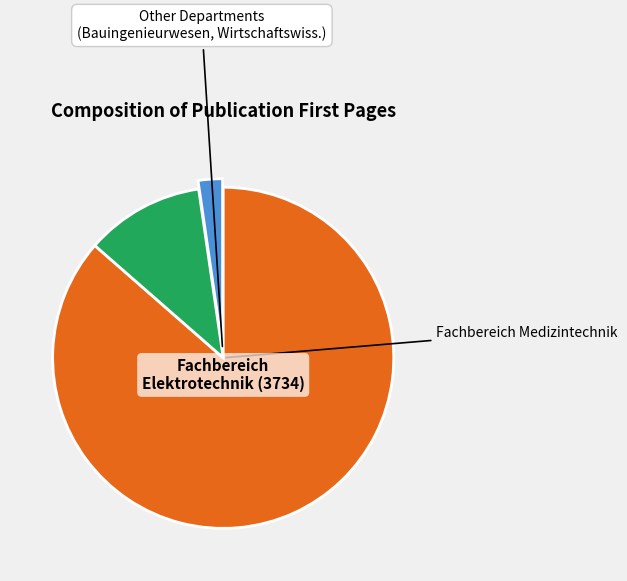

Is there a majority slice in this chart?

Yes